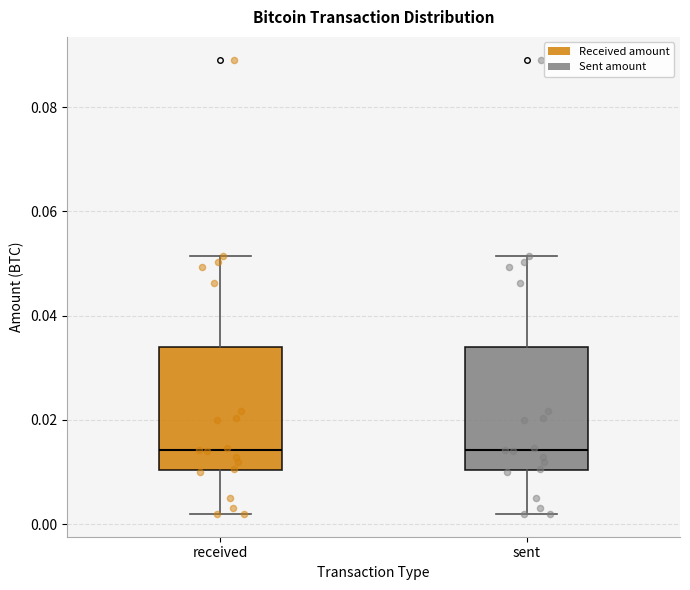

Reading left to right, read every box against the y-axis: the position of its median line, the range the box covers, and the ends of its whiskers. The values are not printed on the chart, so give them approximately, as read against the axis.

received: median 0.014, box 0.010 to 0.034, whiskers 0.002 to 0.052
sent: median 0.014, box 0.010 to 0.034, whiskers 0.002 to 0.052